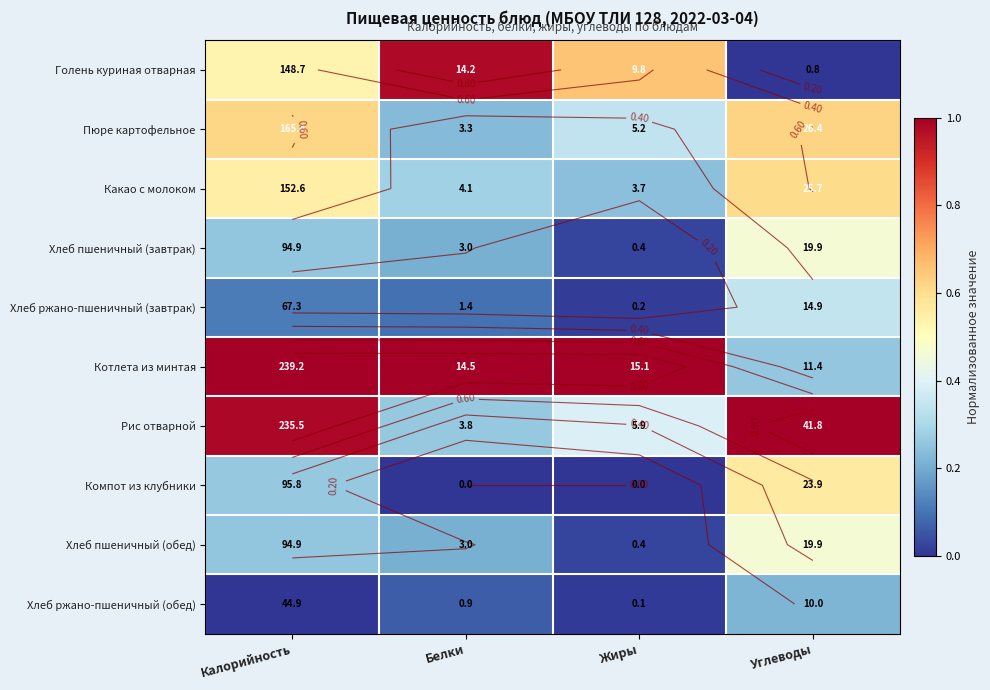

The Какао с молоком series shows 0.6 at Калорийность. True or false?

True